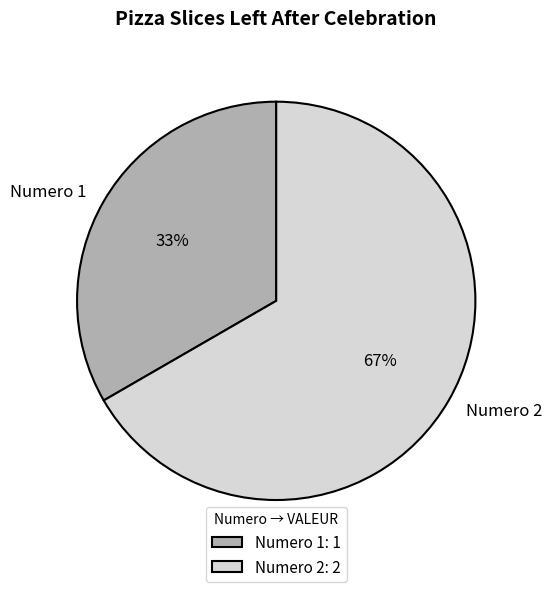

What percentage is the Numero 1 slice, to the nearest percent?

33%